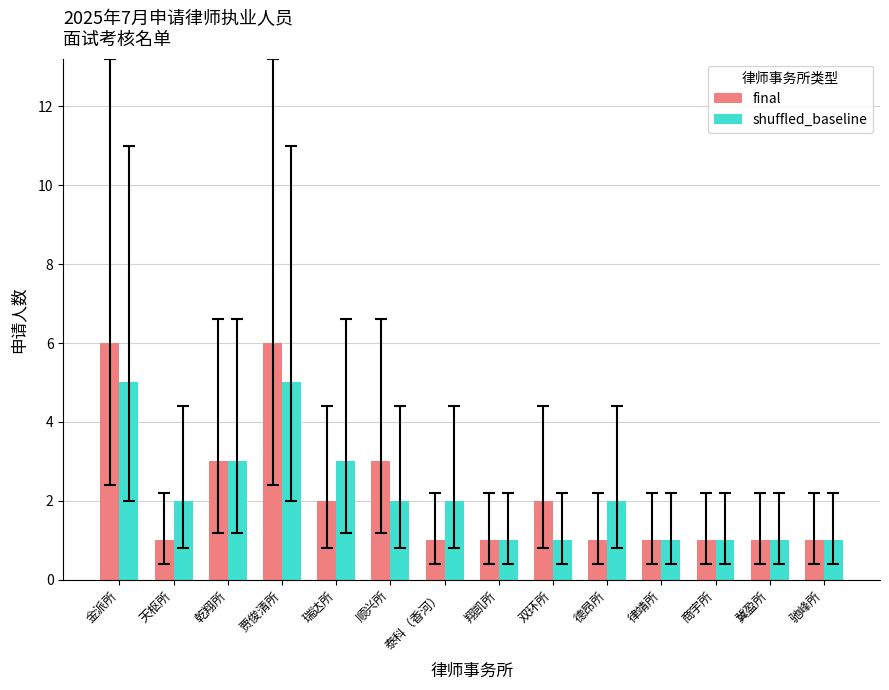

Are the bars grouped side by side (vs. stacked)?

Yes